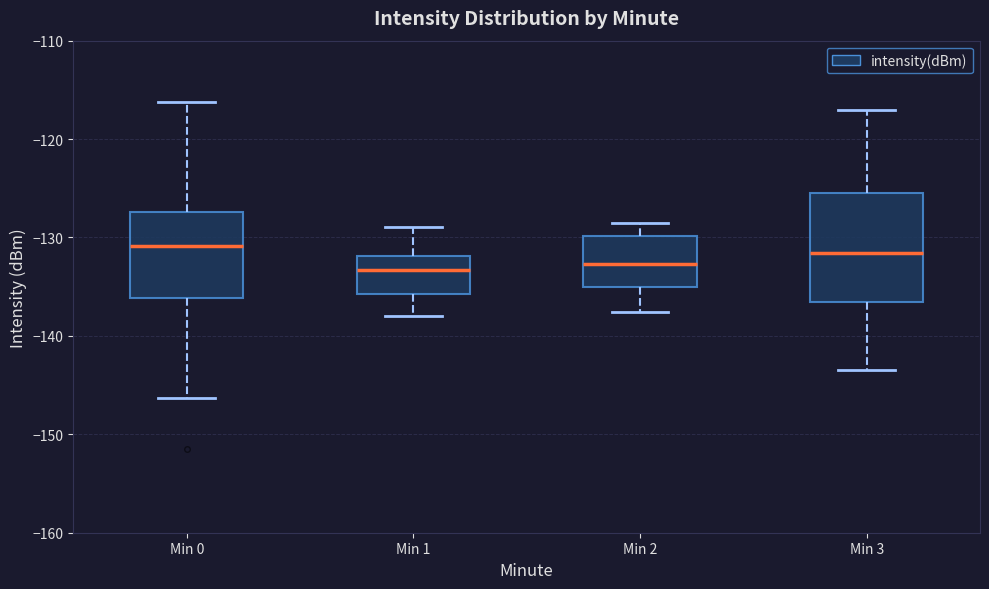

Where does the lower whisker of the box for Min 0 end on the y-axis? The values are not printed on the chart, so give them approximately, as read against the axis.

-146